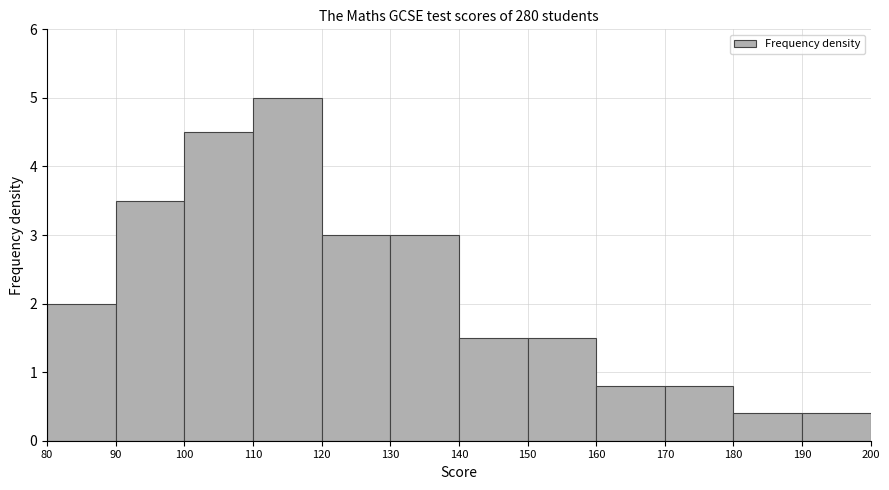

Reading left to right, transcribe this chart: for each bar, give the range it covers on the x-axis and its height. The values are not printed on the chart, so give them approximately, as read against the axis.

80 to 90: 2.0
90 to 100: 3.5
100 to 110: 4.5
110 to 120: 5.0
120 to 130: 3.0
130 to 140: 3.0
140 to 150: 1.5
150 to 160: 1.5
160 to 170: 0.8
170 to 180: 0.8
180 to 190: 0.4
190 to 200: 0.4